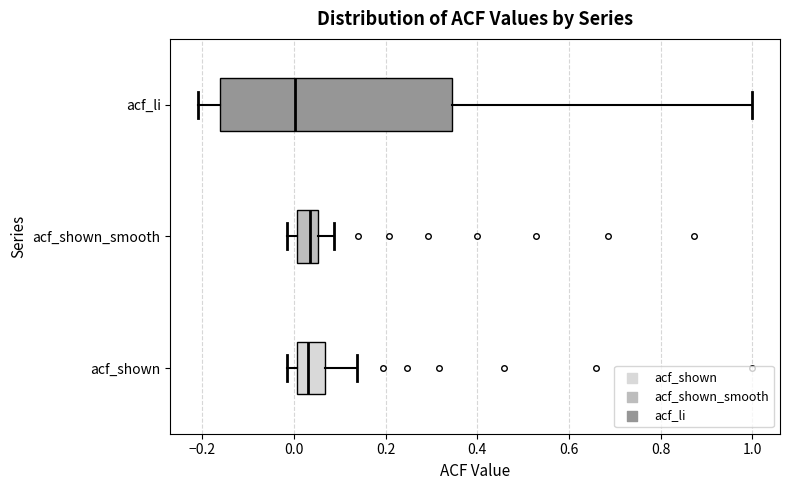

Where does the right whisker of the box for acf_shown_smooth end on the x-axis? The values are not printed on the chart, so give them approximately, as read against the axis.

0.08